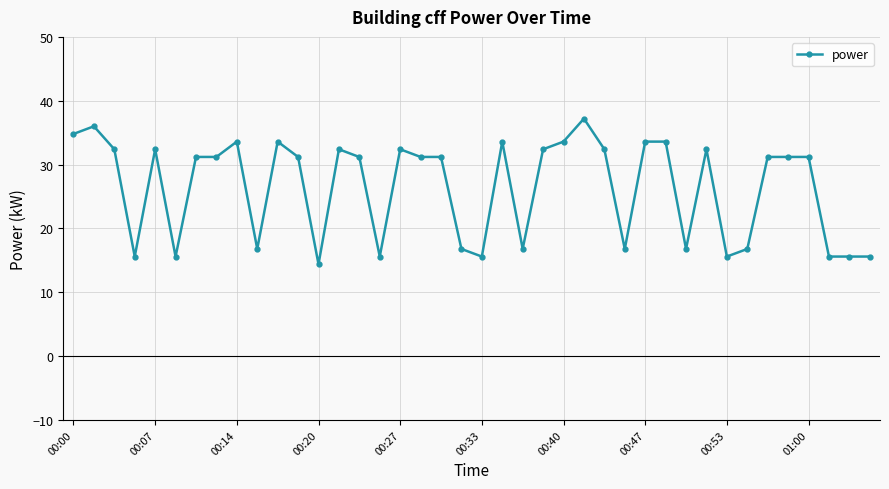

Reading left to right, transcribe all the data shown in this chart.

34.8	36.0	32.4	15.6	32.4	15.6	31.2	31.2	33.6	16.8	33.6	31.2	14.4	32.4	31.2	15.6	32.4	31.2	31.2	16.8	15.6	33.6	16.8	32.4	33.6	37.2	32.4	16.8	33.6	33.6	16.8	32.4	15.6	16.8	31.2	31.2	31.2	15.6	15.6	15.6